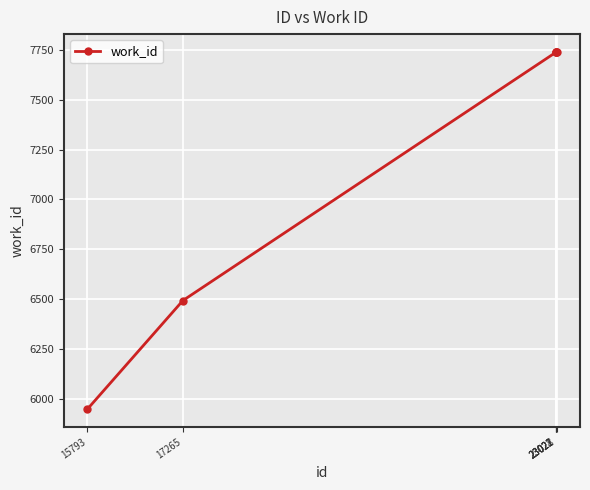

Does the chart display data point markers on the line(s)?

Yes